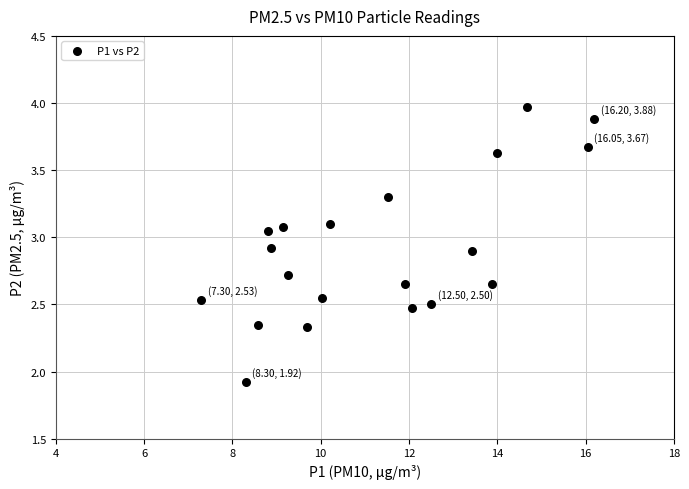

What is the range of X values (max minus min)?

8.9